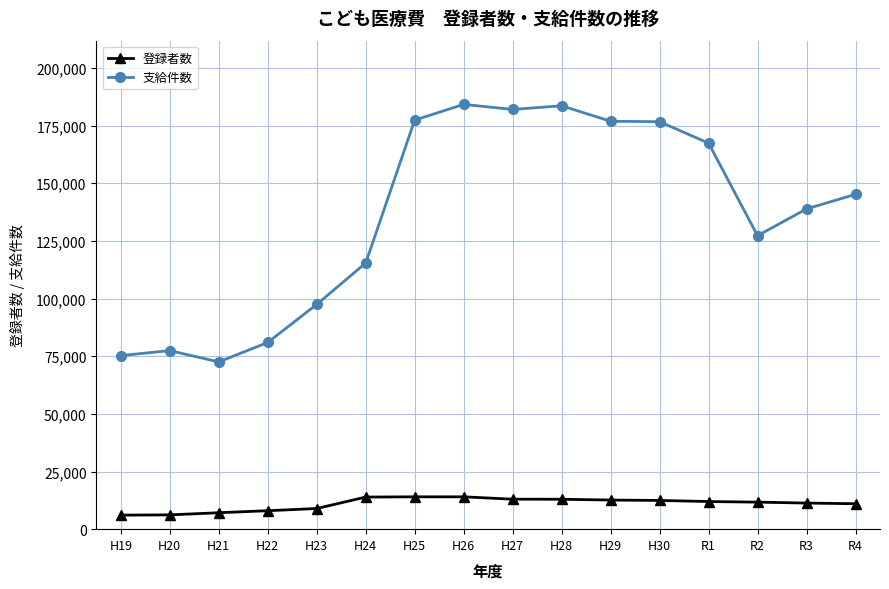

True or false: 支給件数 and 登録者数 cross at least once.

False